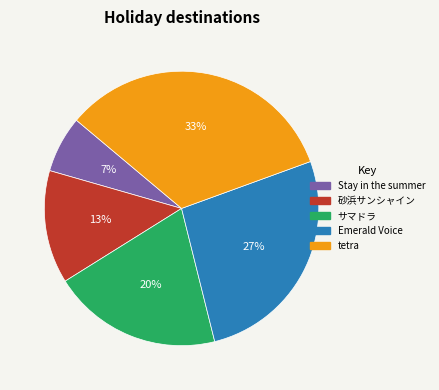

To the nearest percent, what portion does Stay in the summer represent?

7%